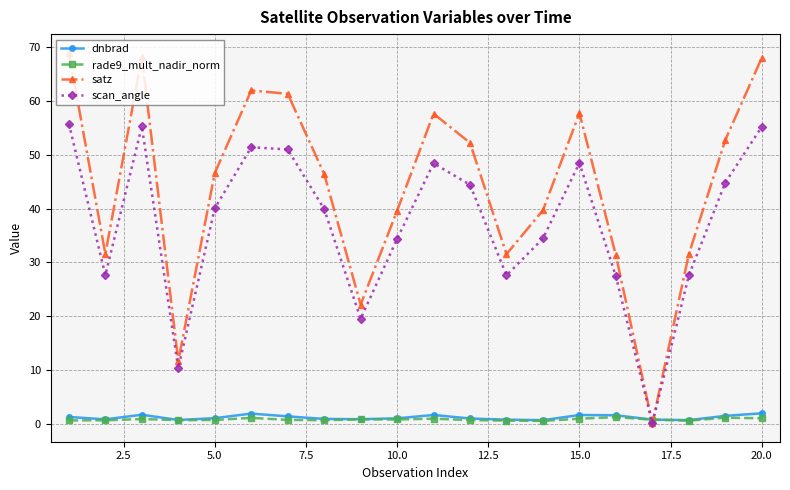

What is the value of the scan_angle point at the 11th from the left?

48.4